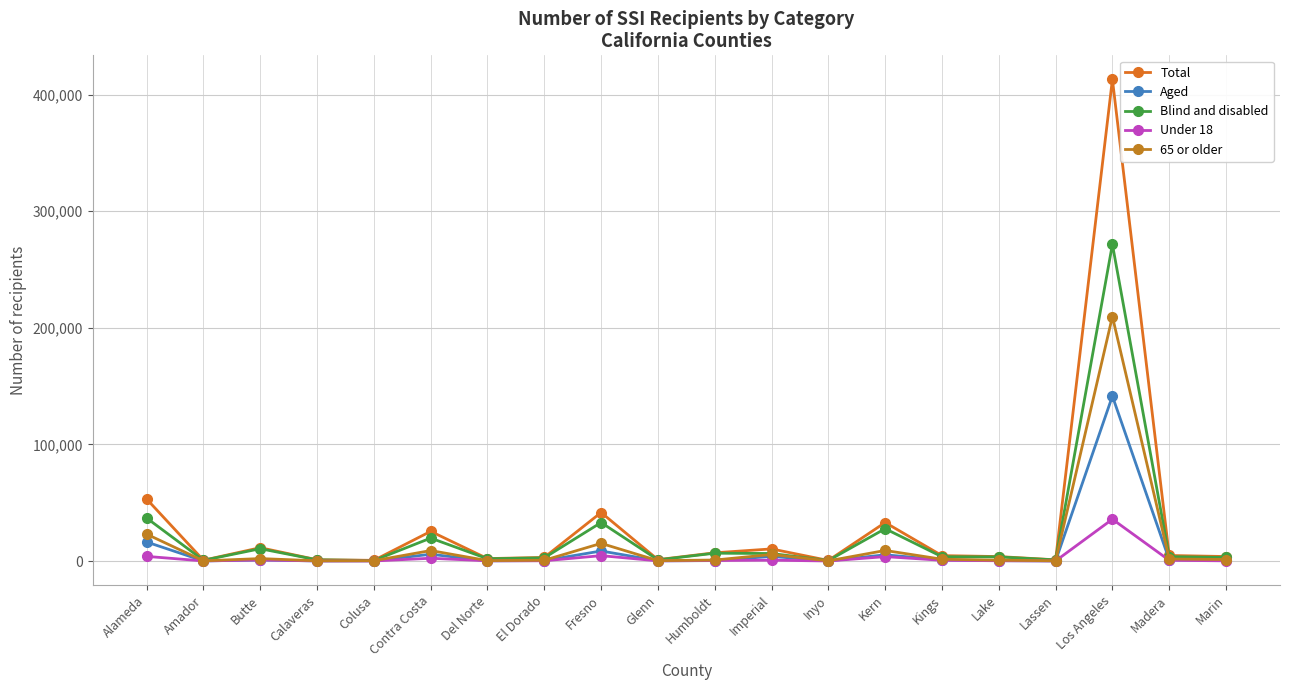

Read the Aged value at Los Angeles.

141442